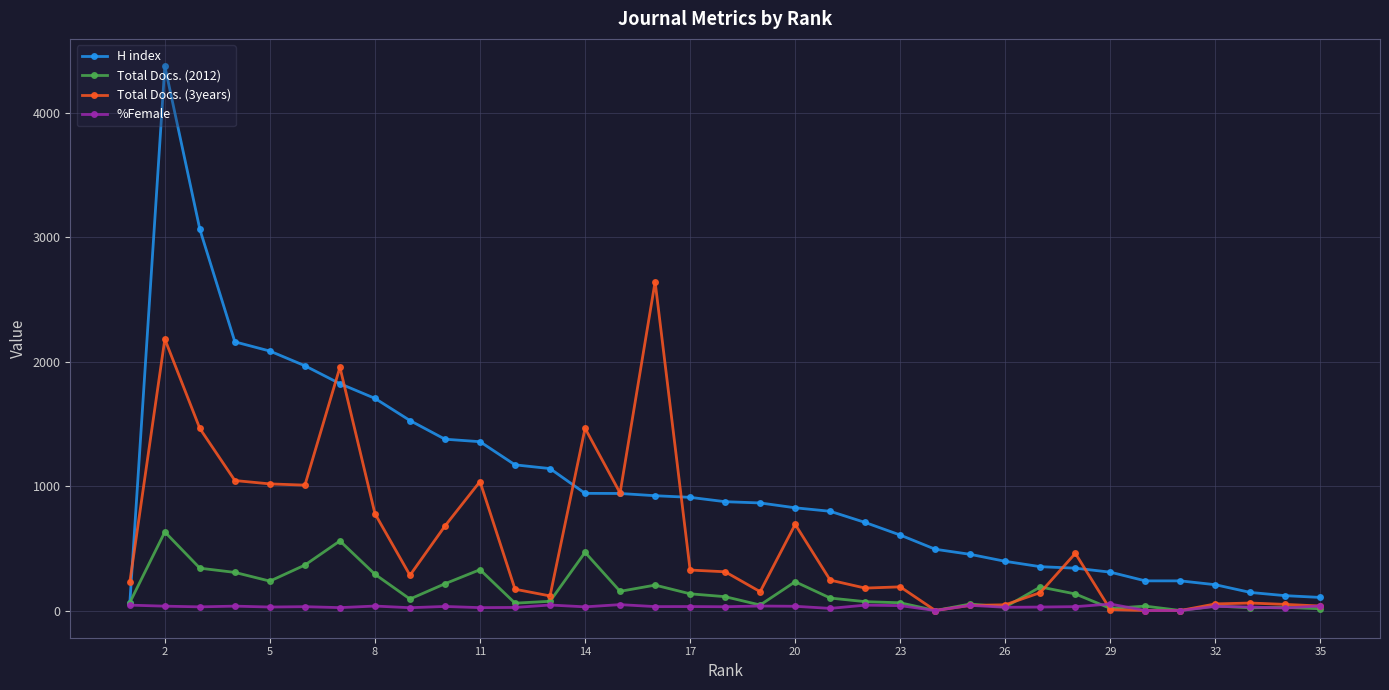

True or false: Total Docs. (2012) has more than 0 interior local peaks.

True